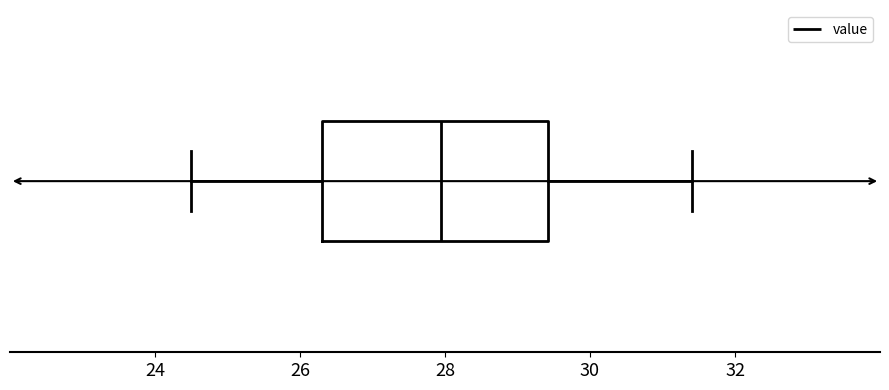

Read this box plot against the x-axis: the position of the median line, the range covered by the box, and the ends of both whiskers. The values are not printed on the chart, so give them approximately, as read against the axis.

median 28.0, box 26.4 to 29.4, whiskers 24.6 to 31.4